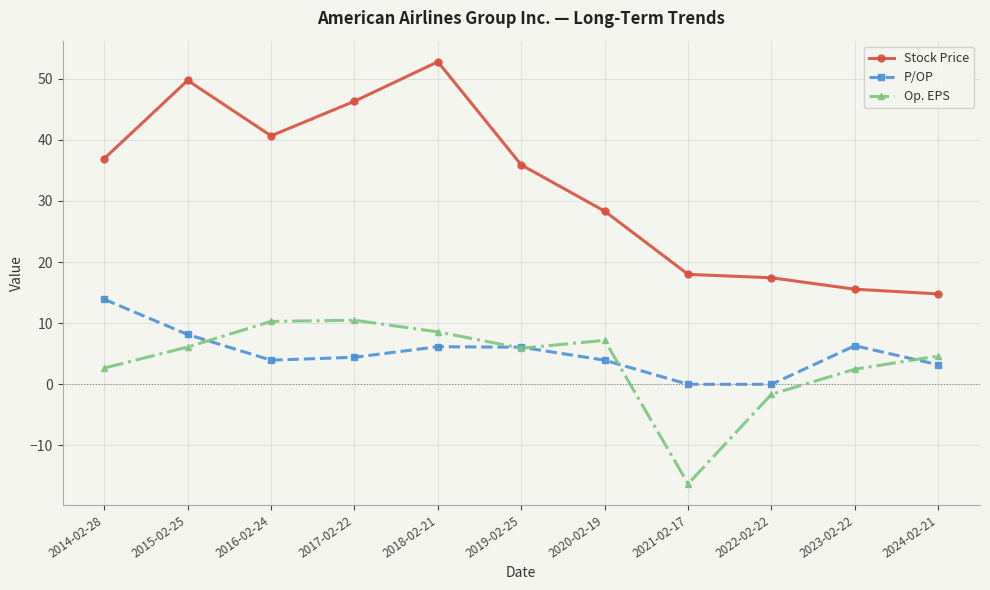

What is the maximum value shown in the chart?

52.8